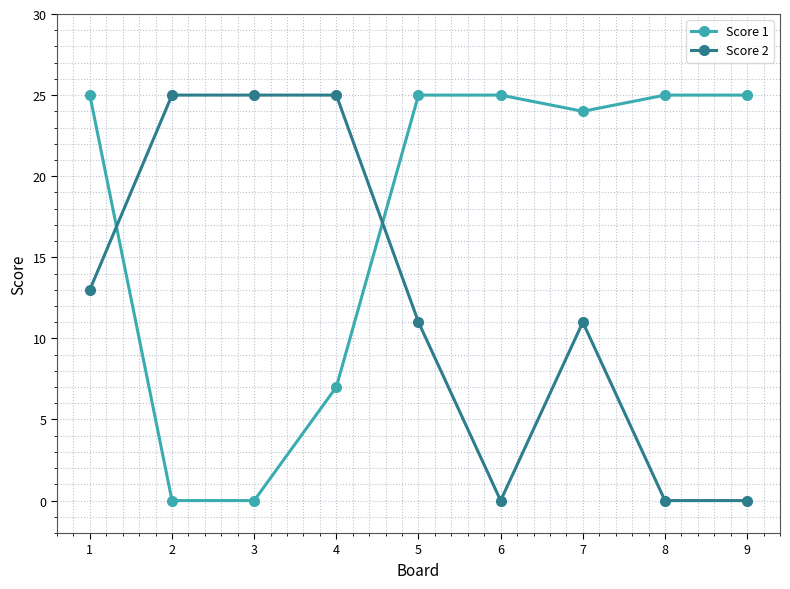

Reading left to right, transcribe all the data shown in this chart.

Score 1: 1=25	2=0	3=0	4=7	5=25	6=25	7=24	8=25	9=25
Score 2: 1=13	2=25	3=25	4=25	5=11	6=0	7=11	8=0	9=0